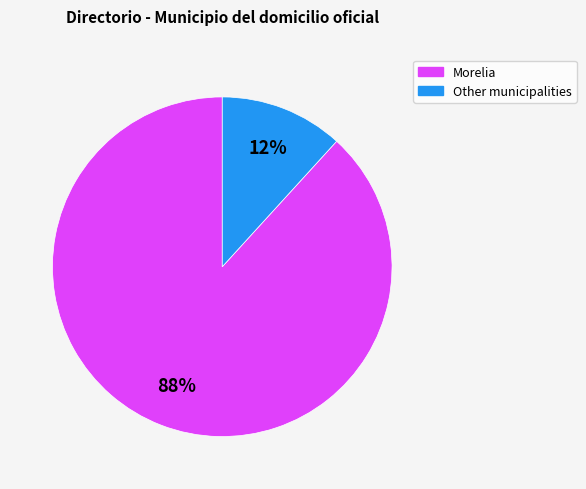

Is there any slice that represents more than half of the pie?

Yes